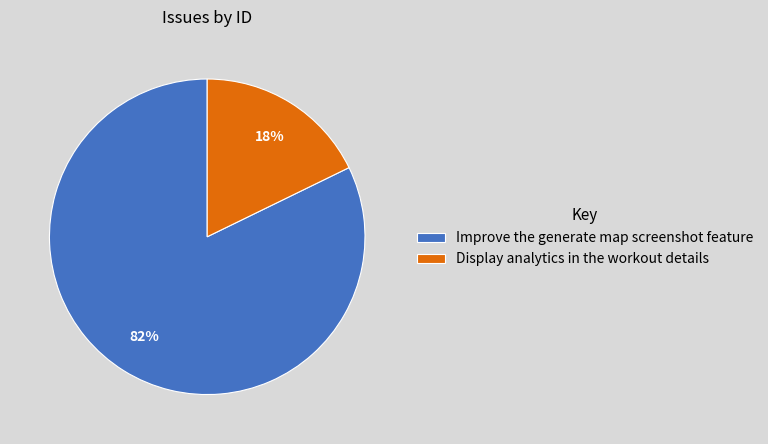

Which category has the smallest portion of the pie?

Display analytics in the workout details